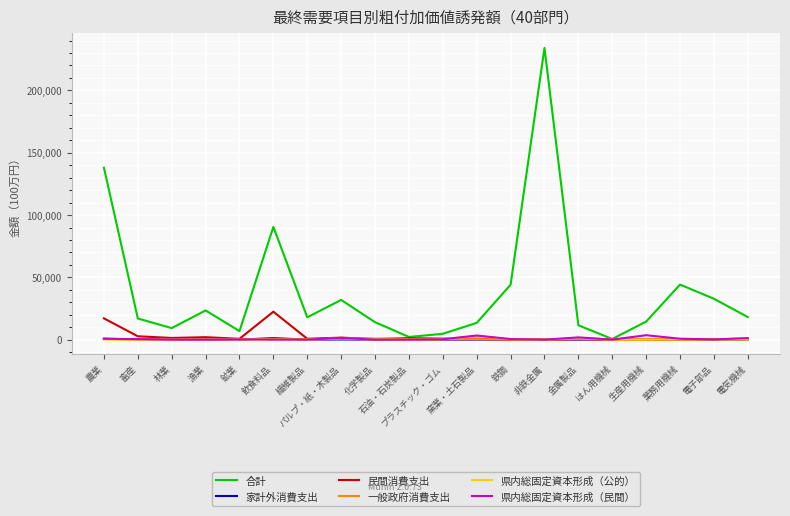

True or false: 民間消費支出 and 県内総固定資本形成（公的） intersect in this chart.

True